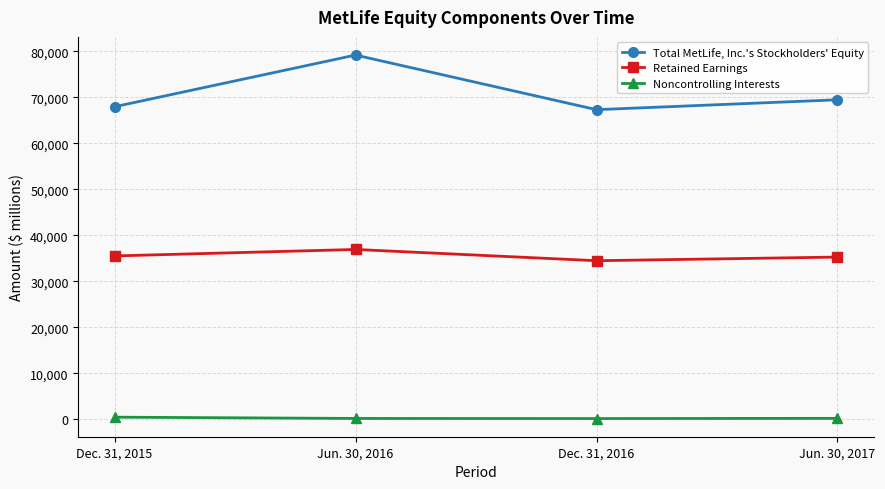

What is the average value of the Noncontrolling Interests series?

262